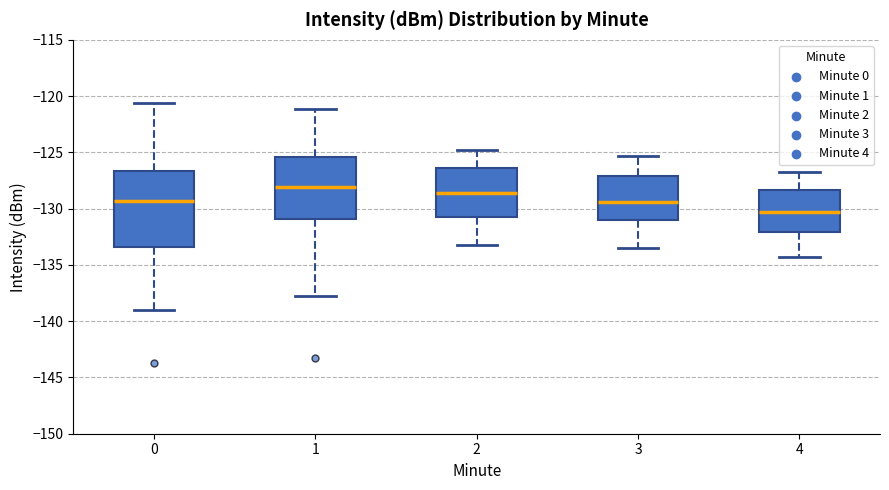

Which box is the tallest, from its lower edge to its upper edge?

0